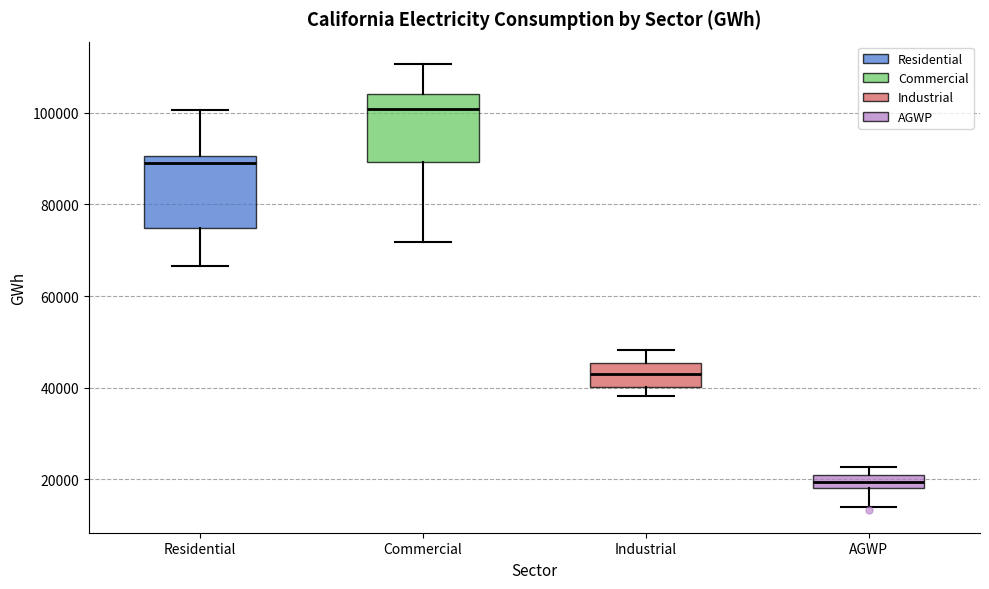

Where does the median line of the box for Residential sit on the y-axis? The values are not printed on the chart, so give them approximately, as read against the axis.

88000